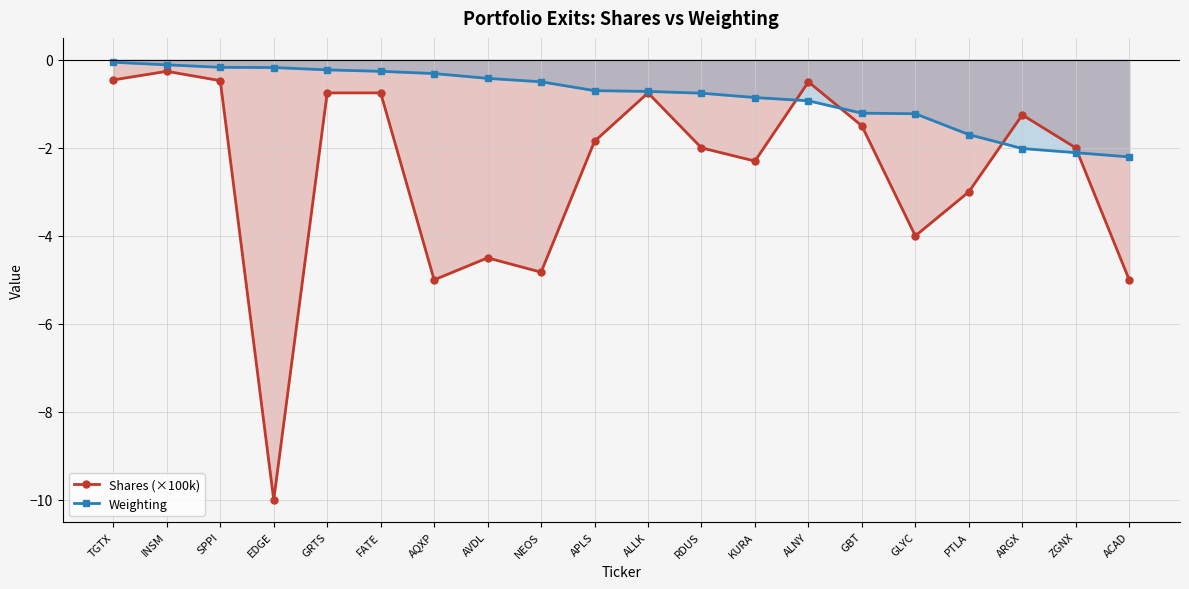

What is the lowest value of the Weighting series?

-2.2